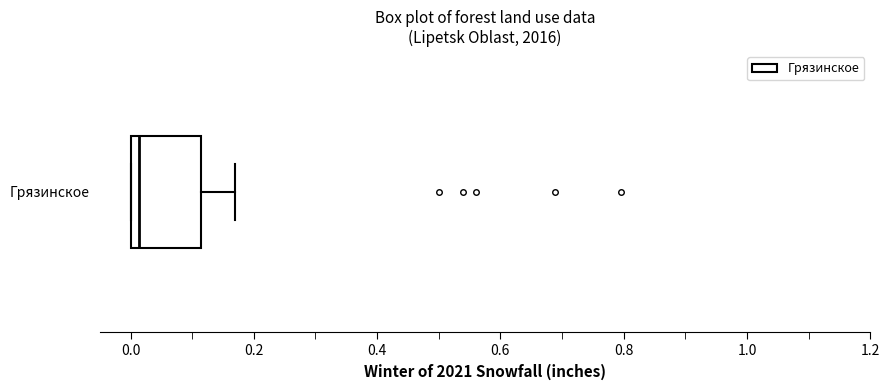

Transcribe this box plot: give where the median line is, the range the box spans, and where the two whiskers end, as read against the x-axis. The values are not printed on the chart, so give them approximately, as read against the axis.

median 0.02, box 0.00 to 0.12, whiskers 0.00 to 0.16